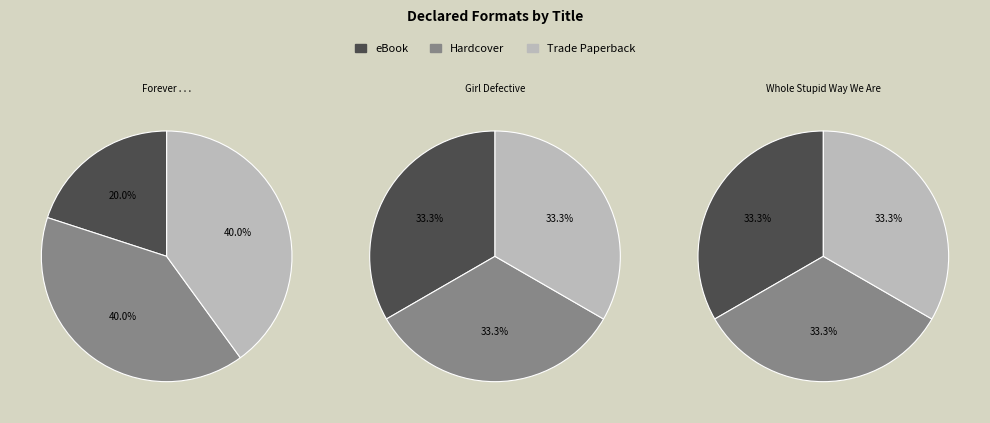

Combined, do Girl Defective and Whole Stupid Way We Are account for over 50%?

No